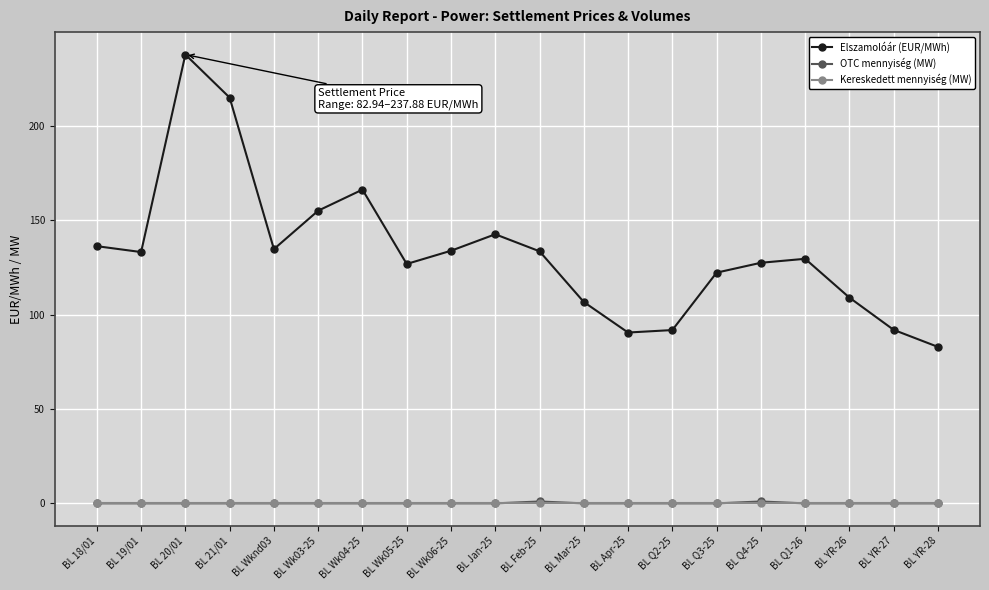

True or false: Elszamolóár (EUR/MWh) and Kereskedett mennyiség (MW) intersect in this chart.

False